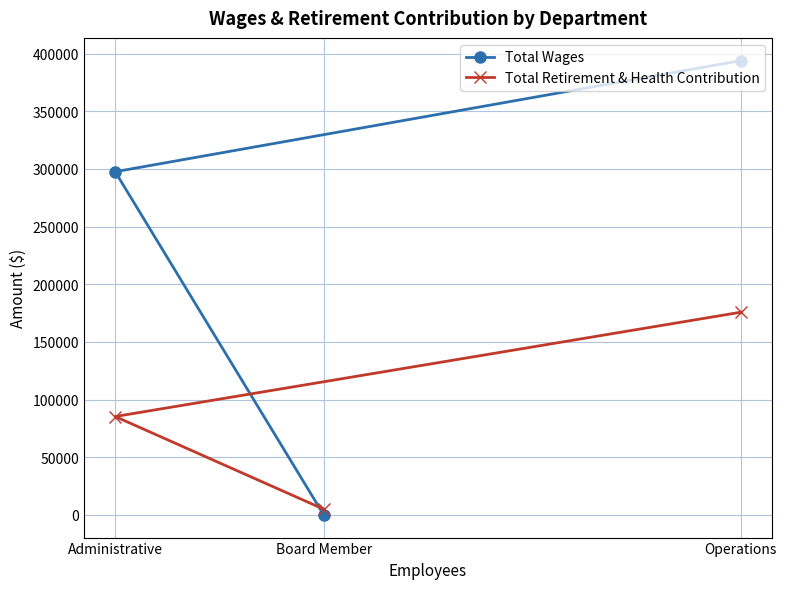

Rank the series by their maximum value, from highest to lowest.

Total Wages, Total Retirement & Health Contribution